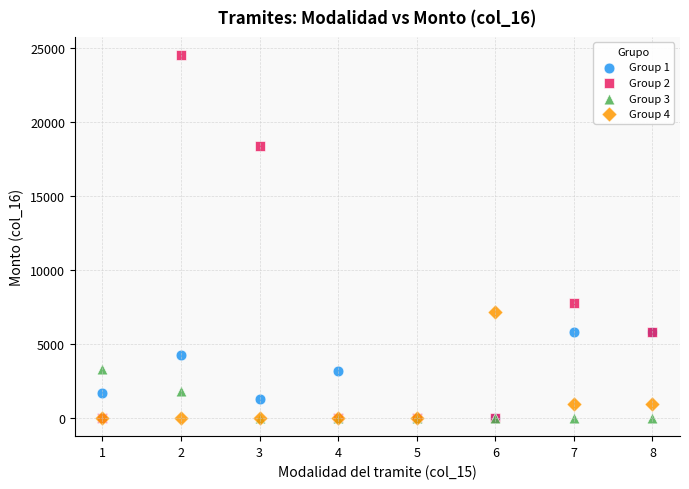

Across all series, what Y value is closest to 12252?

7767